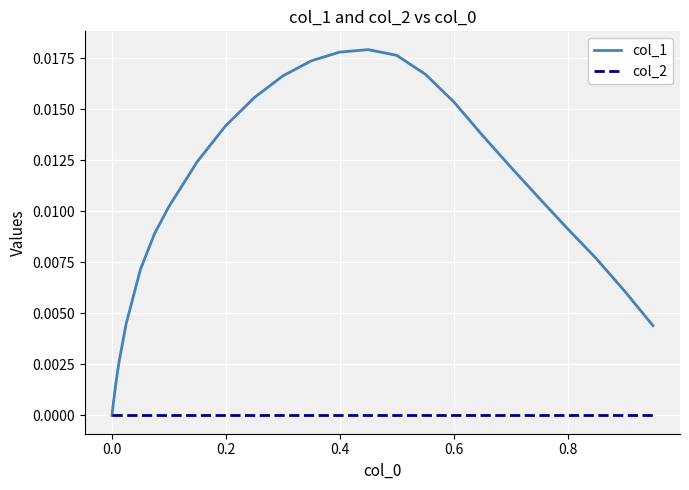

List the series in order of their peak value, highest first.

col_1, col_2